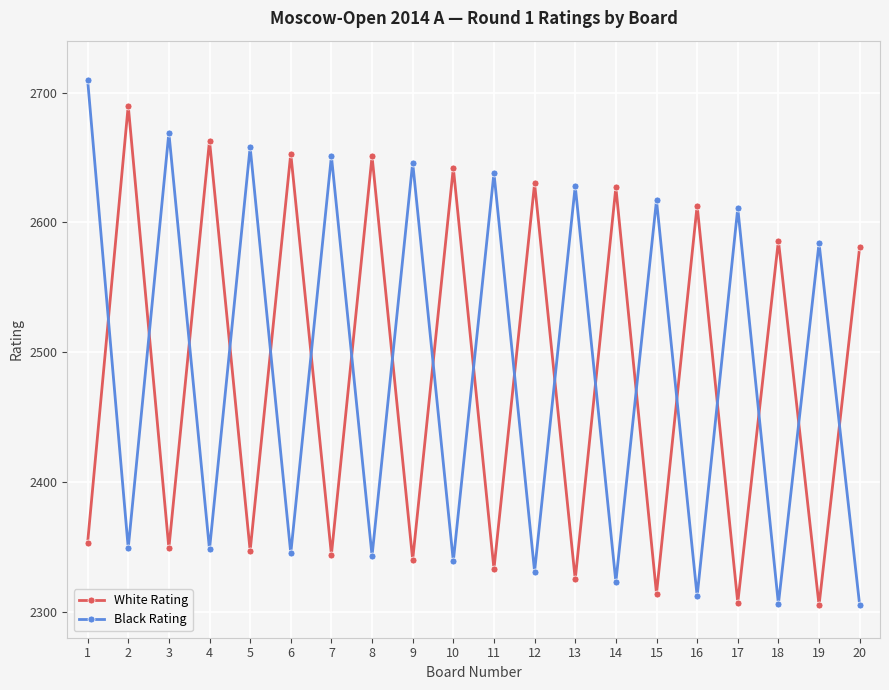

True or false: Black Rating and White Rating intersect in this chart.

True